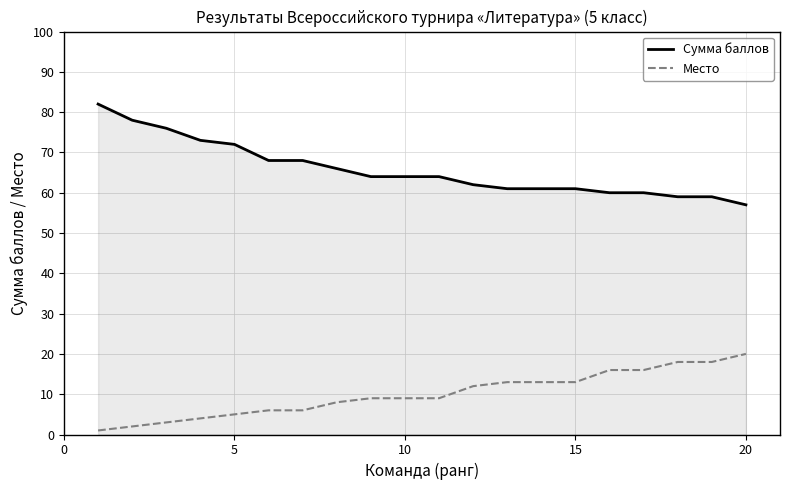

Which series has the largest total across all categories?

Сумма баллов